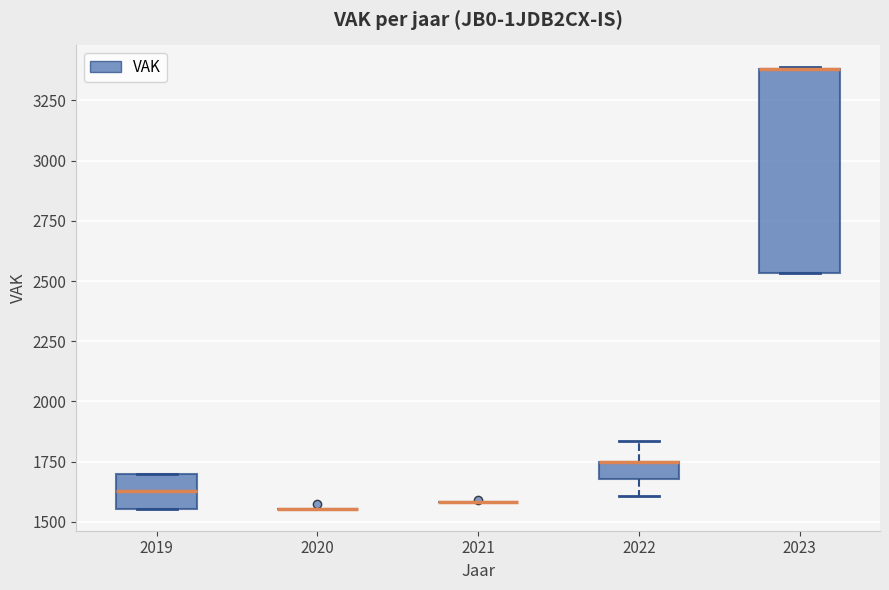

Comparing the boxes themselves (not the whiskers), which one is the tallest?

2023